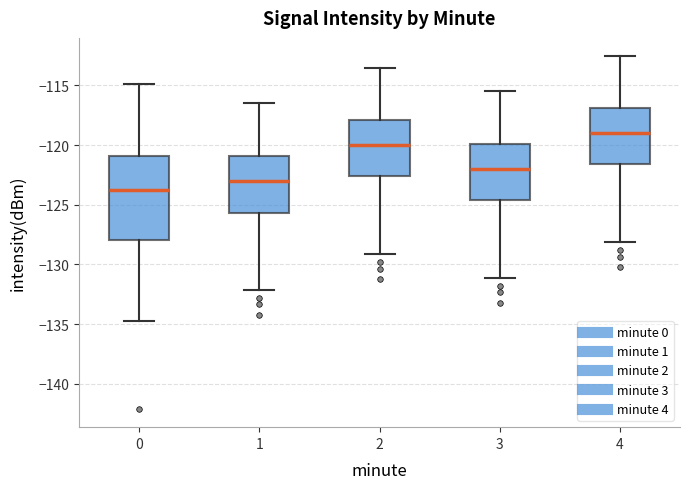

Which box is the tallest, from its lower edge to its upper edge?

0